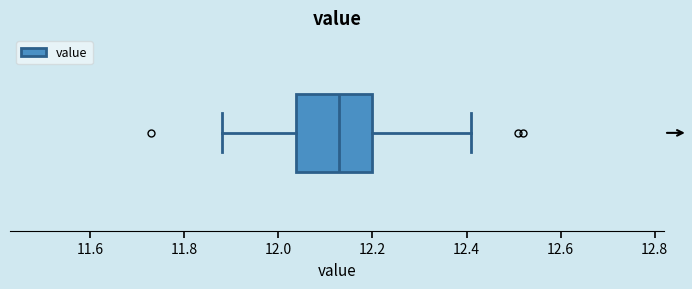

Read this box plot against the x-axis: the position of the median line, the range covered by the box, and the ends of both whiskers. The values are not printed on the chart, so give them approximately, as read against the axis.

median 12.14, box 12.04 to 12.20, whiskers 11.88 to 12.42